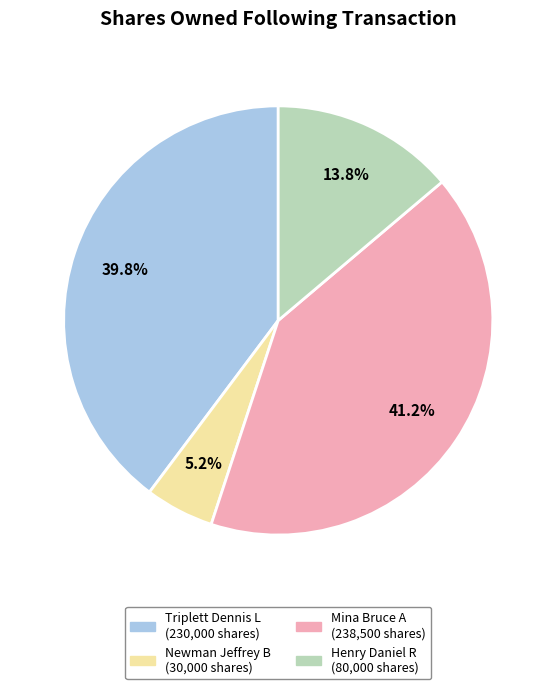

Does any single category account for the majority?

No